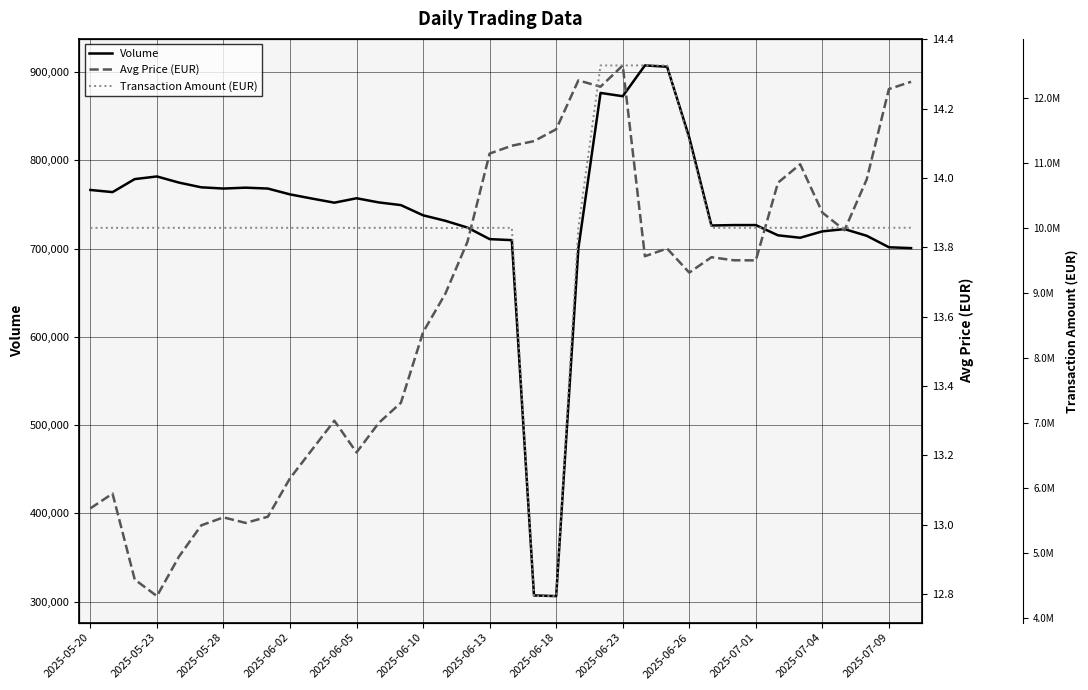

What is the value of the Transaction Amount (EUR) point at the 8th from the left?

10000755.8